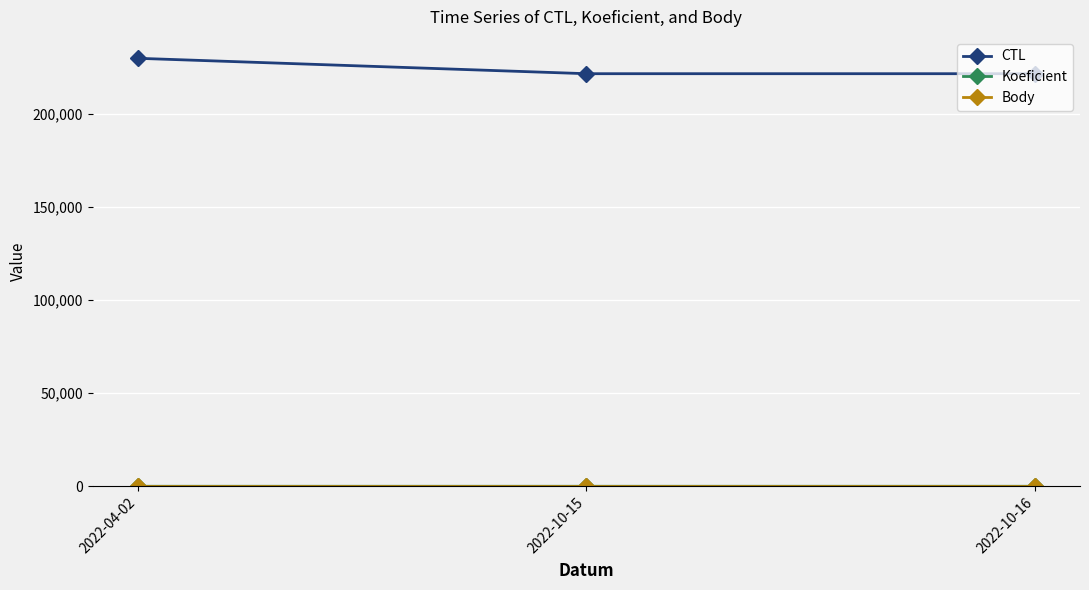

What is the label of the 1st point from the left?

2022-04-02